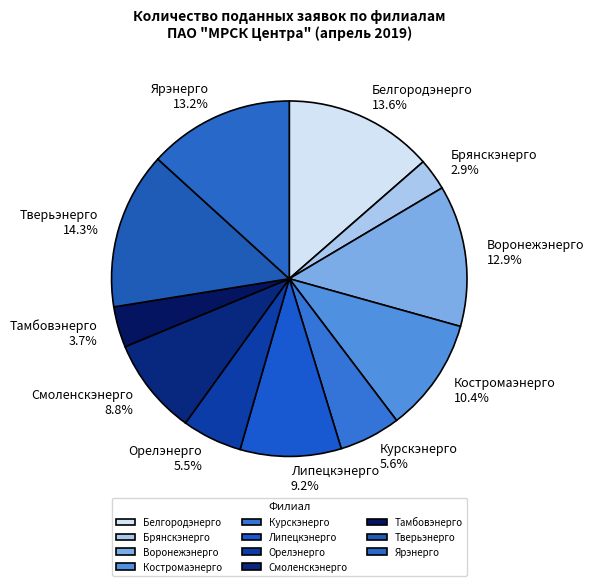

What is the ratio of the value at Белгородэнерго to the value at Курскэнерго?

2.4